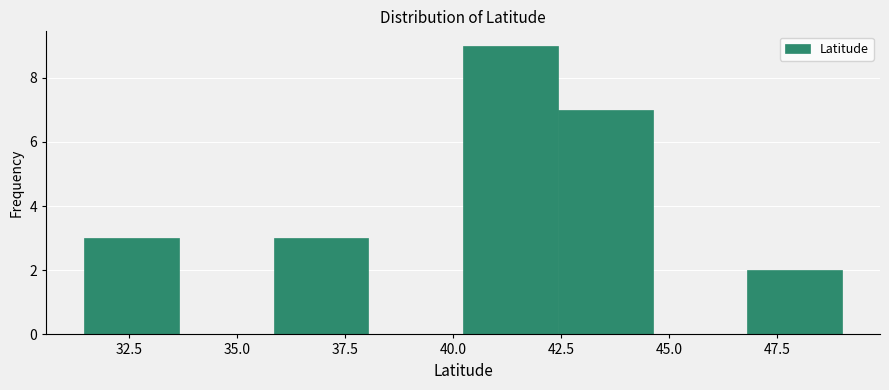

Reading left to right, transcribe this chart: for each bar, give the range it covers on the x-axis and its height. Neither the bar edges nor the heights are printed on the chart, so give them approximately, as read against the axes.

31.5 to 33.5: 3
33.5 to 36.0: 0
36.0 to 38.0: 3
38.0 to 40.0: 0
40.0 to 42.5: 9
42.5 to 44.5: 7
44.5 to 47.0: 0
47.0 to 49.0: 2